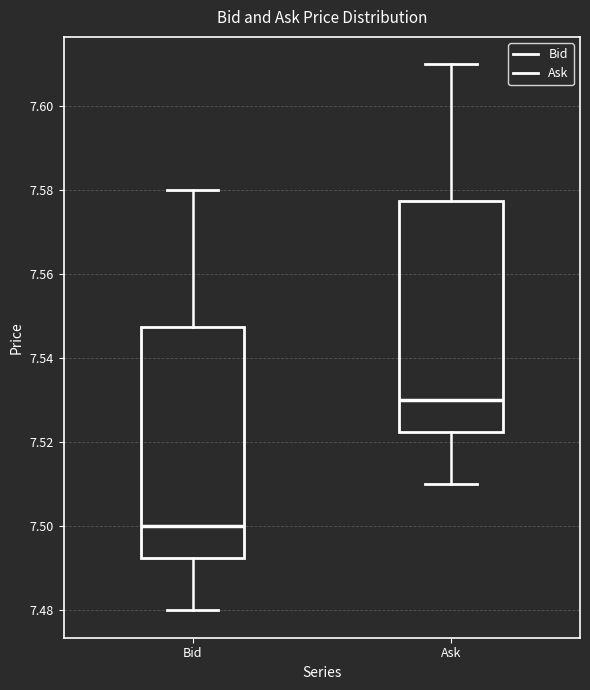

Reading left to right, read every box against the y-axis: the position of its median line, the range the box covers, and the ends of its whiskers. The values are not printed on the chart, so give them approximately, as read against the axis.

Bid: median 7.500, box 7.492 to 7.548, whiskers 7.480 to 7.580
Ask: median 7.530, box 7.522 to 7.578, whiskers 7.510 to 7.610